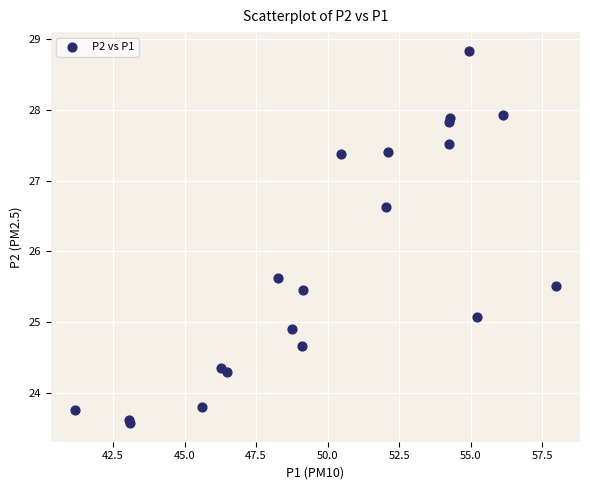

What Y value in the scatter plot is closest to 26?

25.6